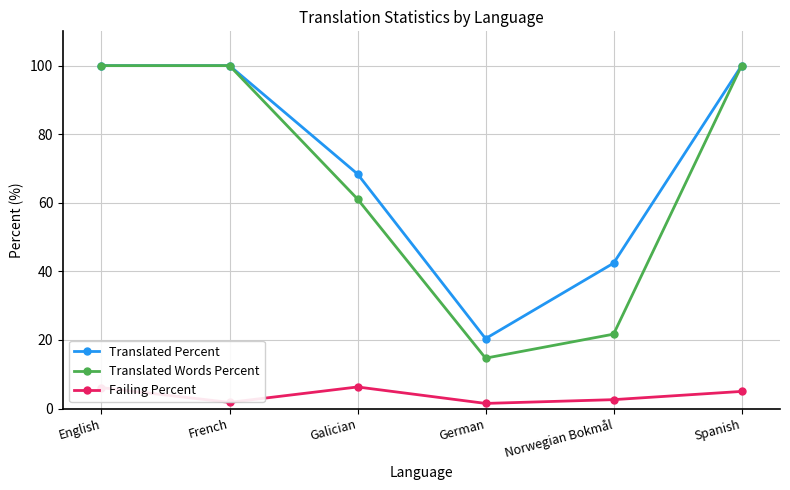

Which category has the lowest value in the Translated Words Percent series?

German